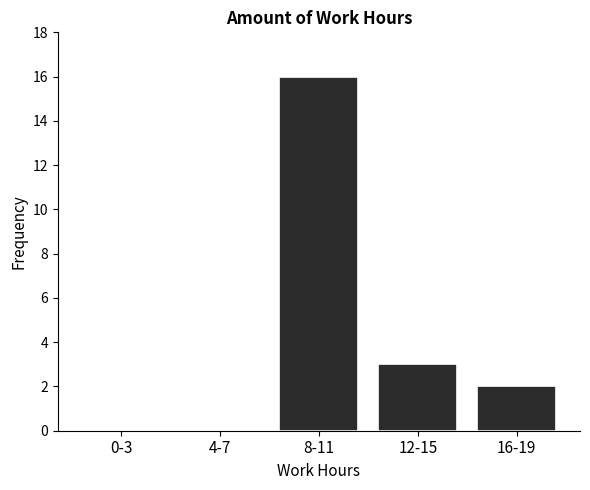

Reading left to right, extract all data points from this chart.

0-3=0	4-7=0	8-11=16	12-15=3	16-19=2